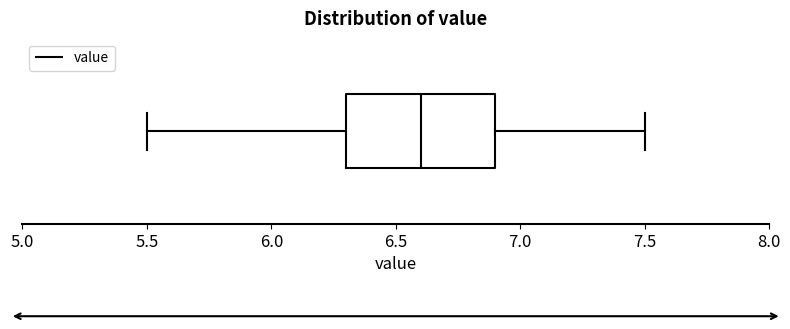

Read this box plot against the x-axis: the position of the median line, the range covered by the box, and the ends of both whiskers. The values are not printed on the chart, so give them approximately, as read against the axis.

median 6.6, box 6.3 to 6.9, whiskers 5.5 to 7.5